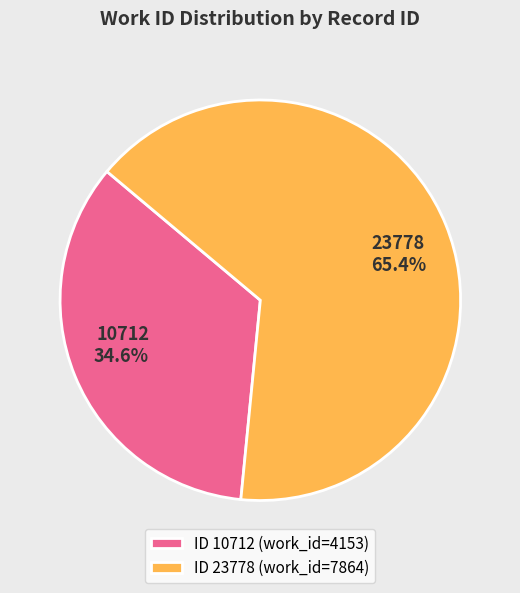

What percentage is NOT represented by 10712?

65.4%